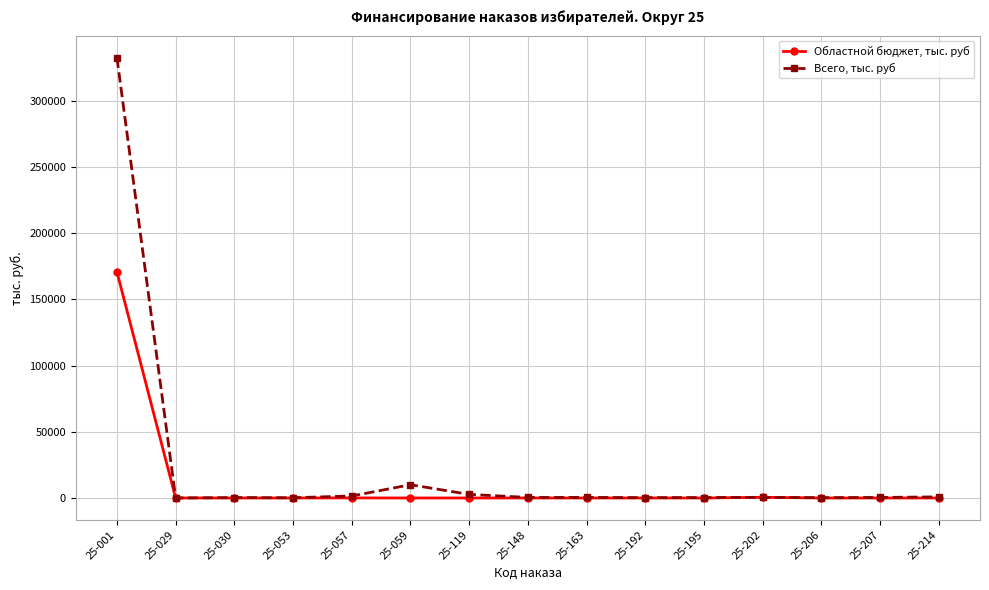

Which series has the largest range (max minus min)?

Всего, тыс. руб